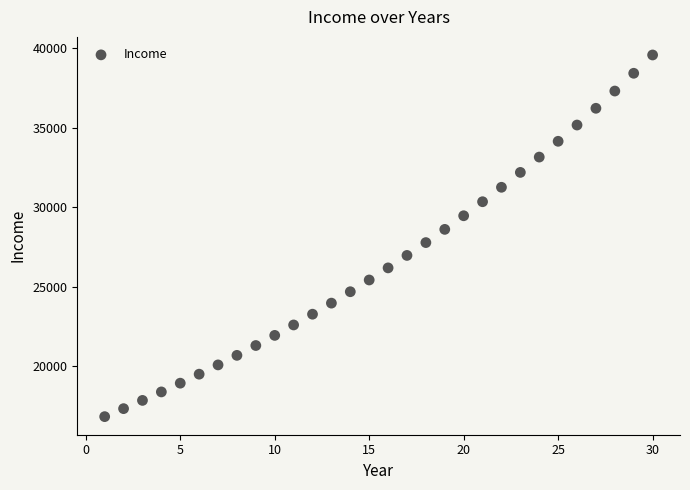

What is the range of Y values (max minus min)?

22790.3